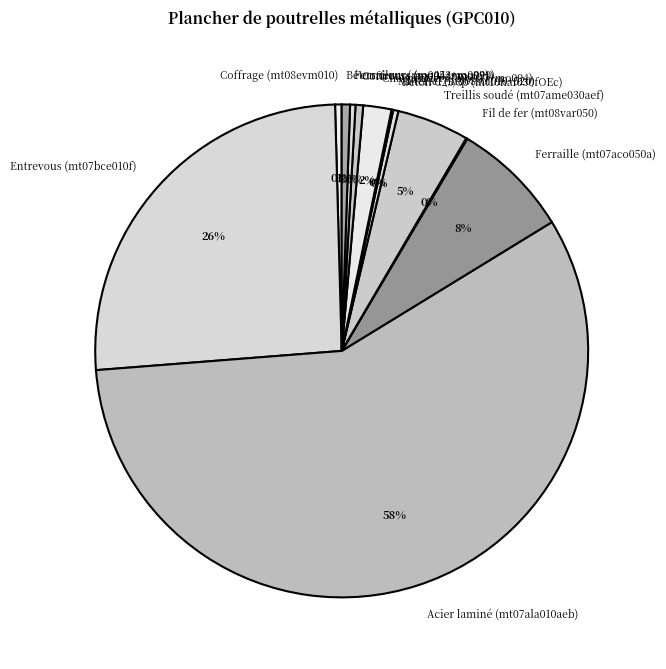

Which slice is the largest?

Acier laminé (mt07ala010aeb)